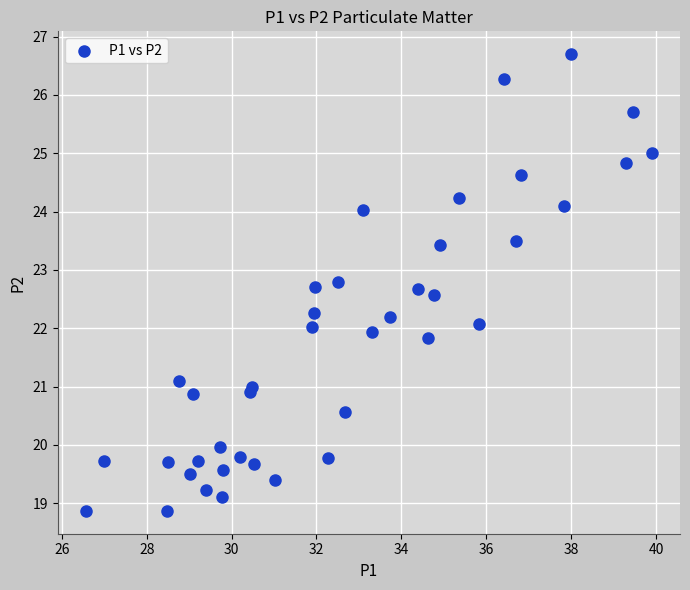

What is the range of Y values (max minus min)?

7.8